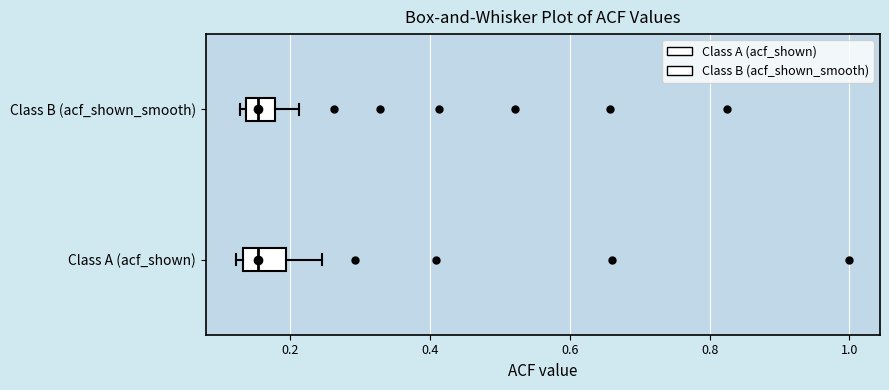

Reading bottom to top, read every box against the x-axis: the position of its median line, the range the box covers, and the ends of its whiskers. The values are not printed on the chart, so give them approximately, as read against the axis.

Class A (acf_shown): median 0.16, box 0.14 to 0.20, whiskers 0.12 to 0.24
Class B (acf_shown_smooth): median 0.16, box 0.14 to 0.18, whiskers 0.12 to 0.22